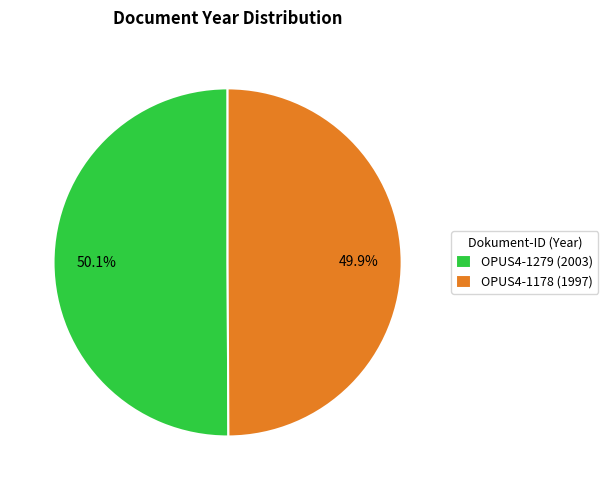

To the nearest percent, what percentage of the pie is OPUS4-1178?

50%